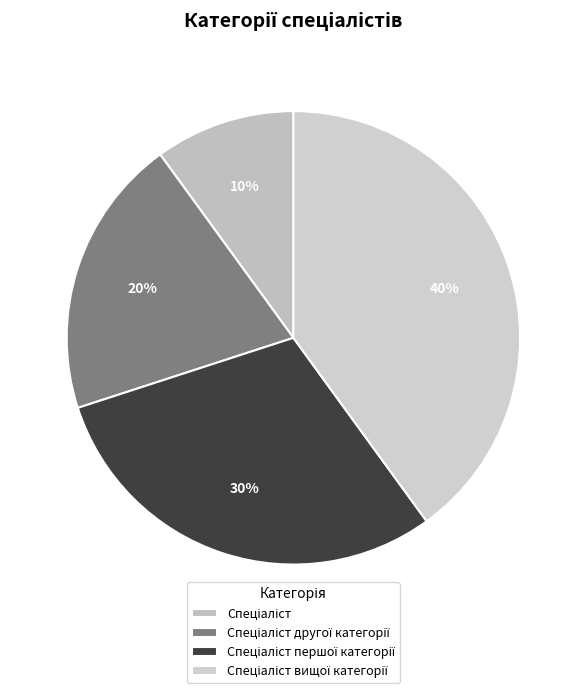

How many slices are in this pie chart?

4